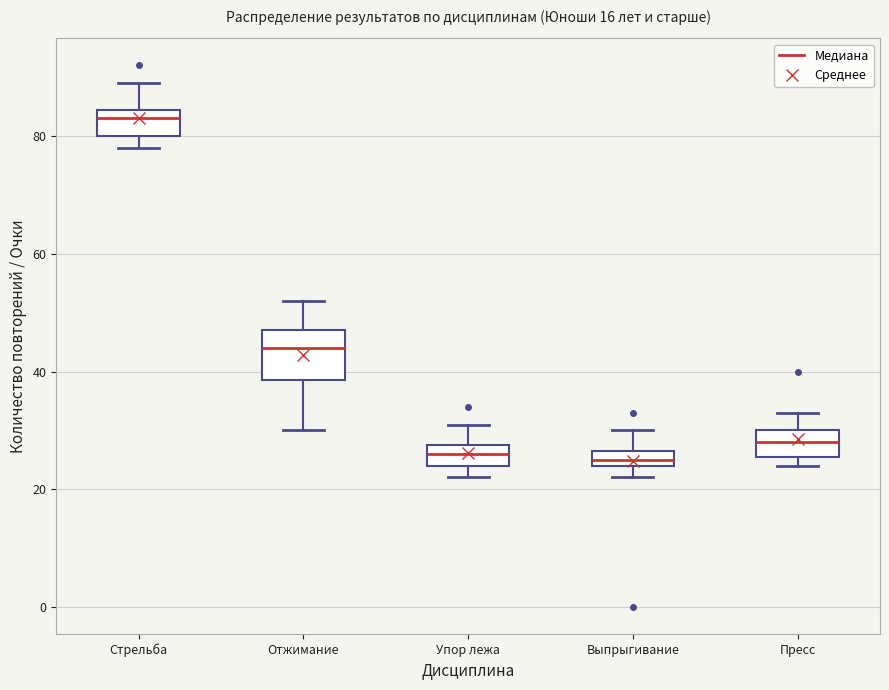

Where does the upper whisker of the box for Упор лежа end on the y-axis? The values are not printed on the chart, so give them approximately, as read against the axis.

32